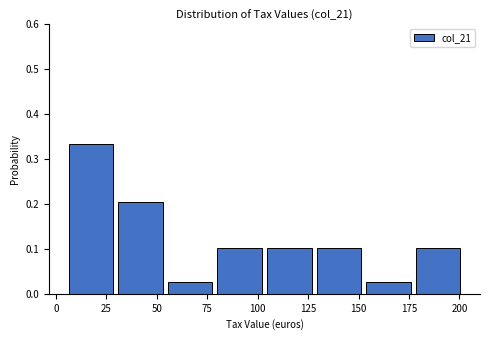

What is the height of the bar covering 5 to 30 on the x-axis? Neither the bar edges nor the heights are printed on the chart, so give them approximately, as read against the axes.

0.33